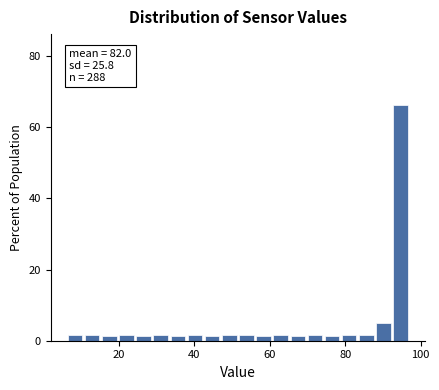

Read against the x-axis, roughly where is the centre of the tallest bar?

94